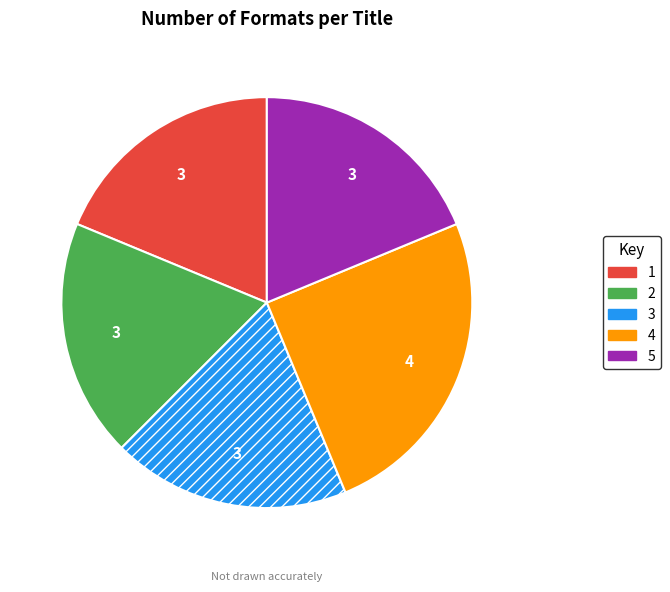

How many slices are in this pie chart?

5